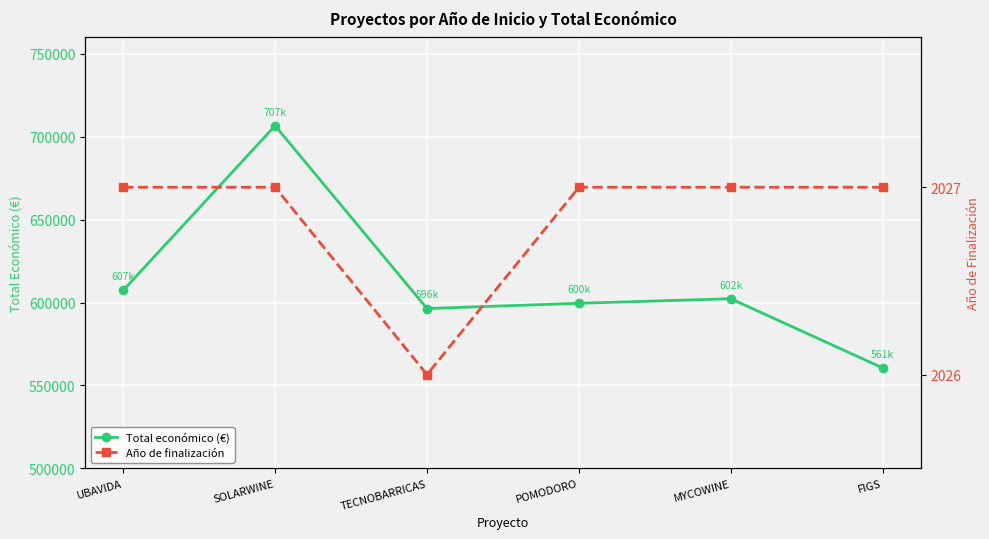

What is the sum of the Año de finalización values at POMODORO and TECNOBARRICAS?

4053.0